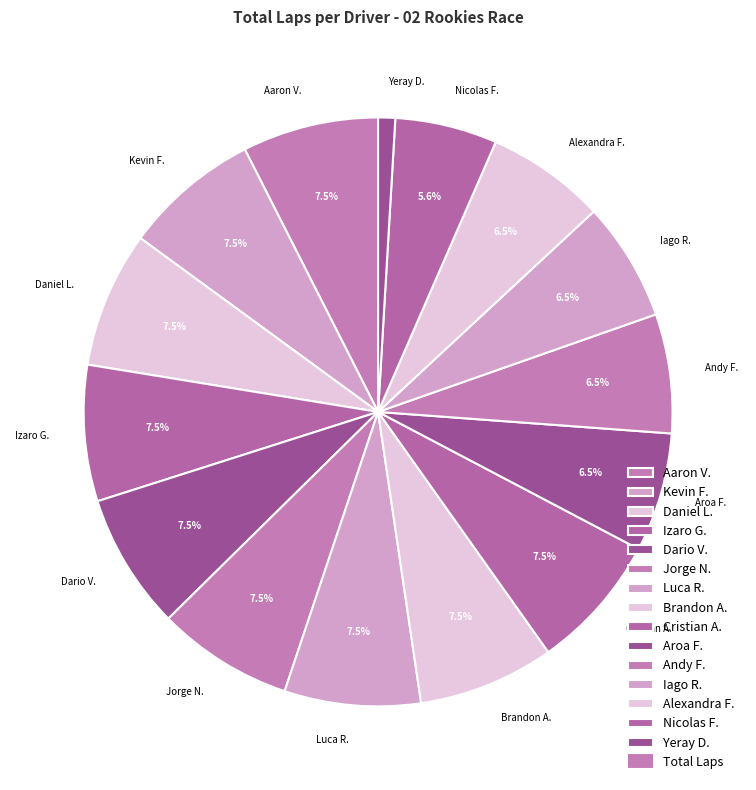

Does any single category account for the majority?

No